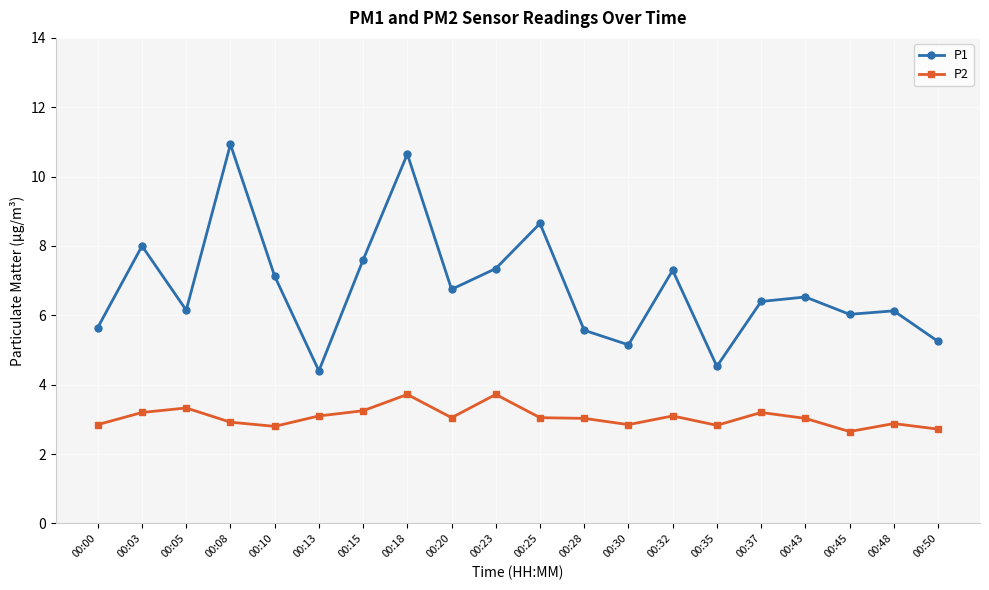

What is the sum of all P1 values?

136.2